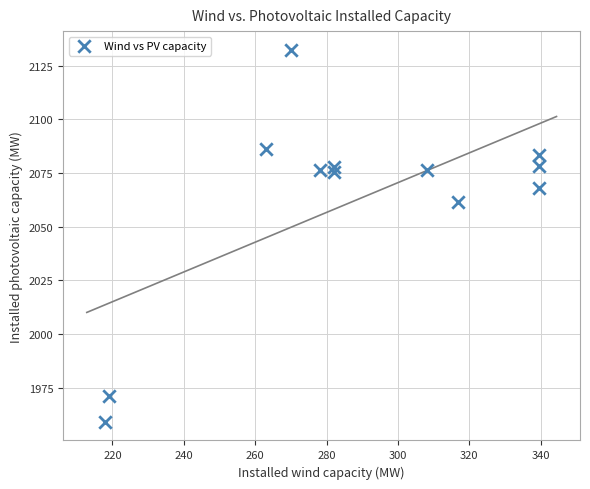

What is the range of X values (max minus min)?

121.6